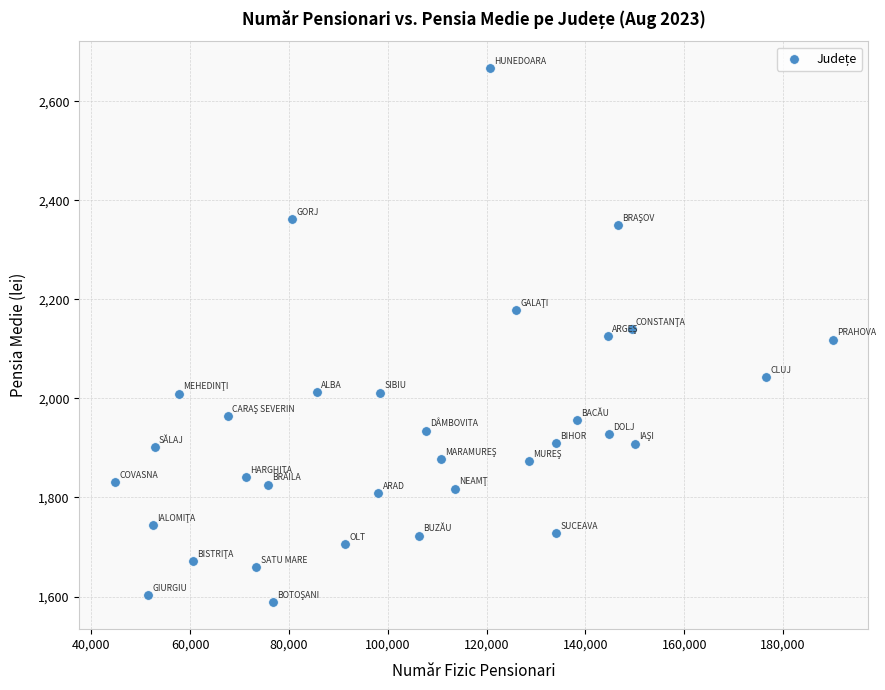

What is the range of X values (max minus min)?

145146